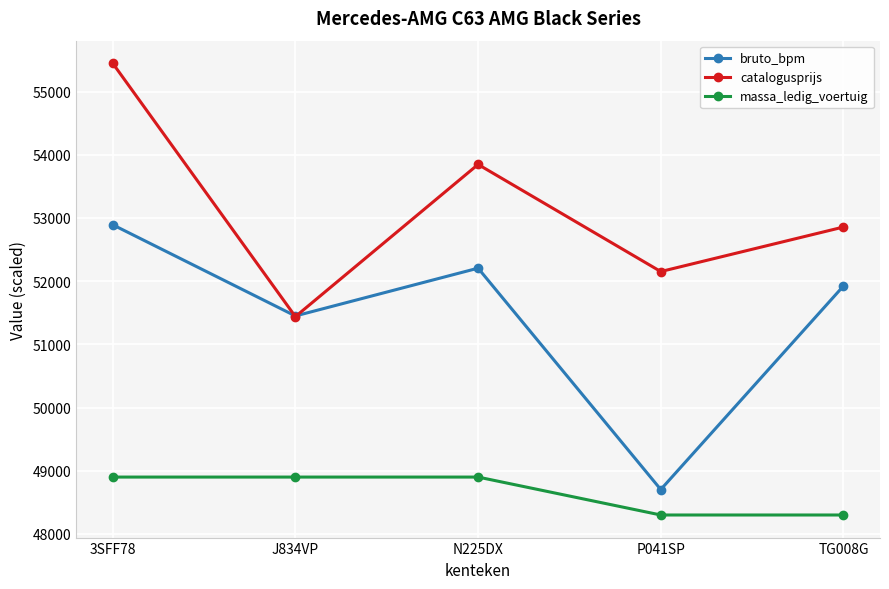

True or false: bruto_bpm and massa_ledig_voertuig intersect in this chart.

False